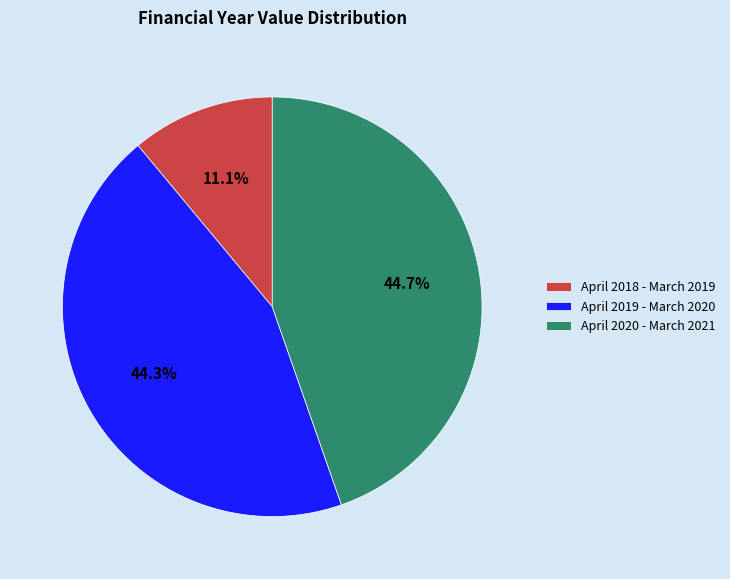

How many segments does this pie chart have?

3